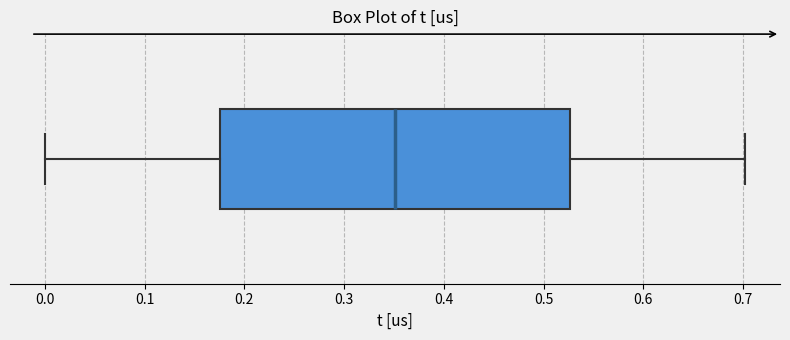

Where does the right whisker of the box end on the x-axis? The values are not printed on the chart, so give them approximately, as read against the axis.

0.70